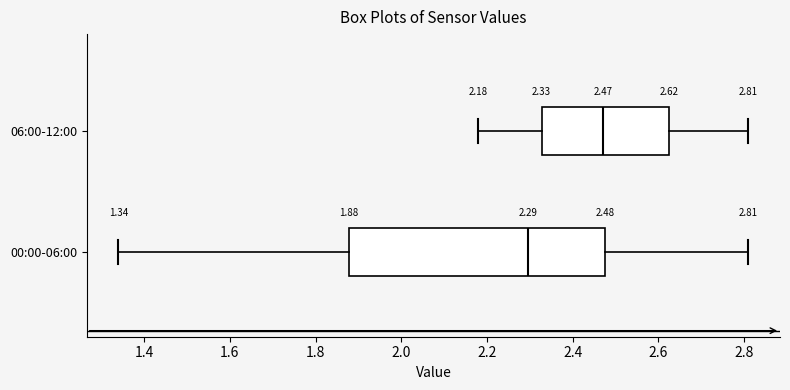

Which box is the widest, from its left edge to its right edge?

00:00-06:00